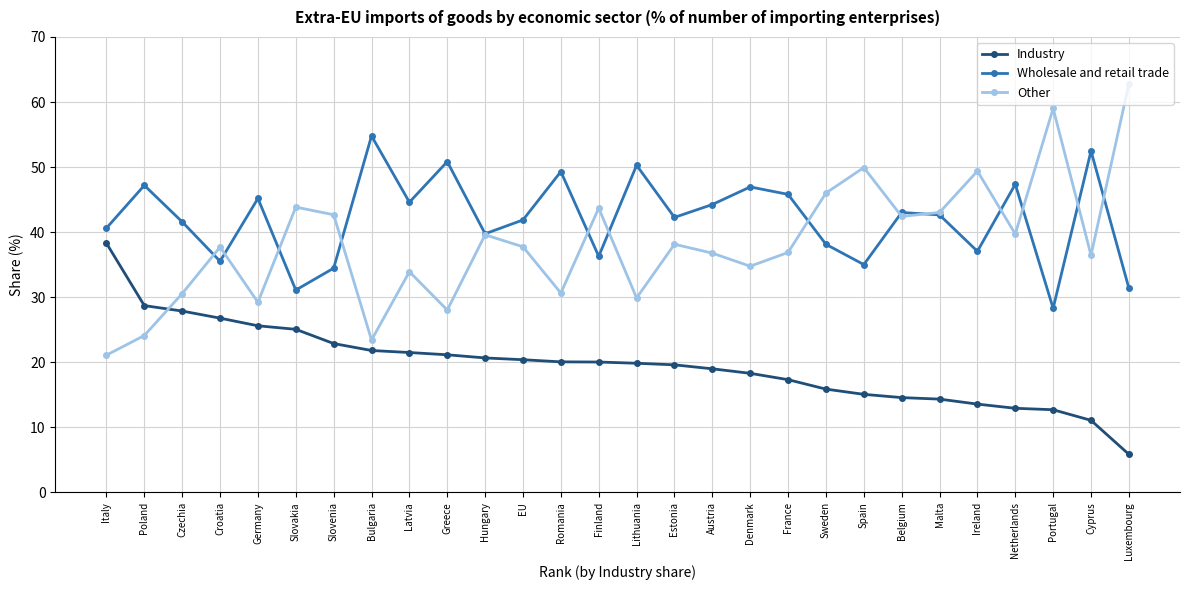

How many distinct data groups are displayed?

3